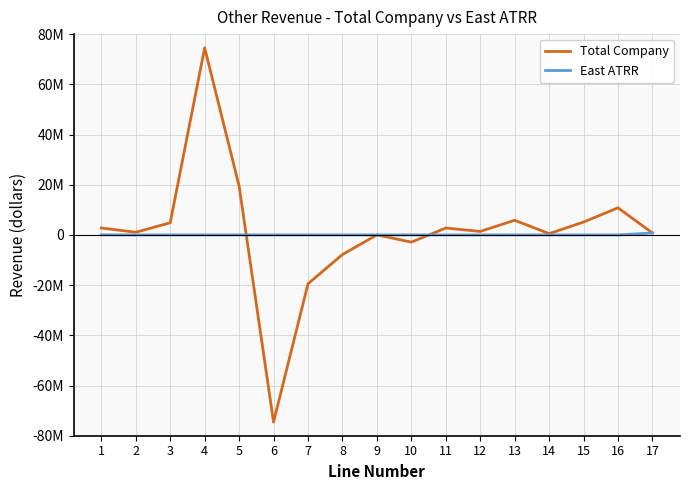

After their last crossing, which series has the higher values: East ATRR or Total Company?

Total Company